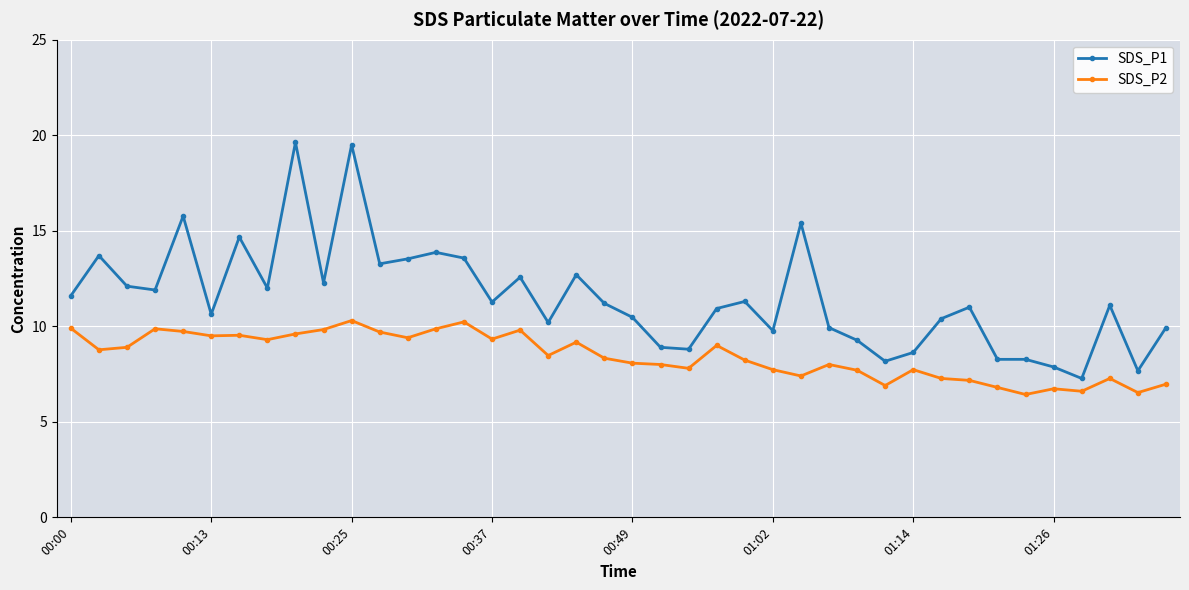

Which series has the largest range (max minus min)?

SDS_P1